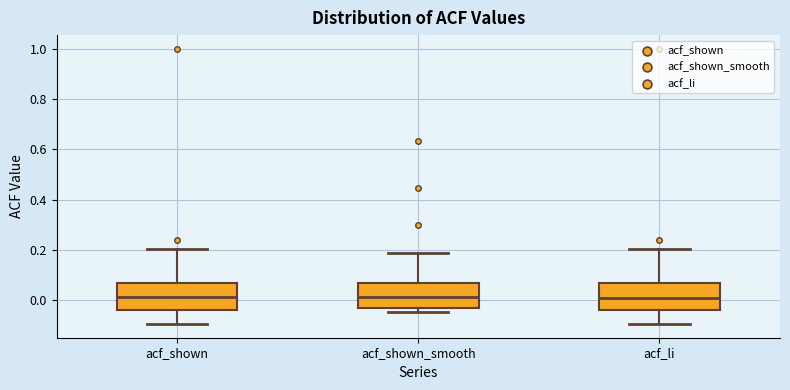

Reading left to right, read every box against the y-axis: the position of its median line, the range the box covers, and the ends of its whiskers. The values are not printed on the chart, so give them approximately, as read against the axis.

acf_shown: median 0.02, box -0.04 to 0.06, whiskers -0.10 to 0.20
acf_shown_smooth: median 0.02, box -0.04 to 0.06, whiskers -0.04 (just below the box's lower edge) to 0.18
acf_li: median 0.00, box -0.04 to 0.06, whiskers -0.10 to 0.20